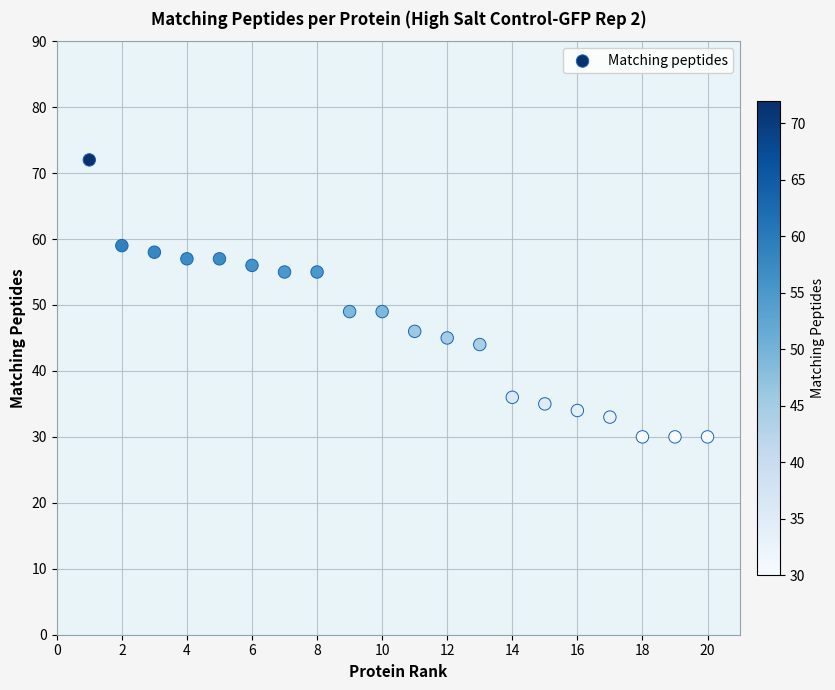

What is the range of X values (max minus min)?

19